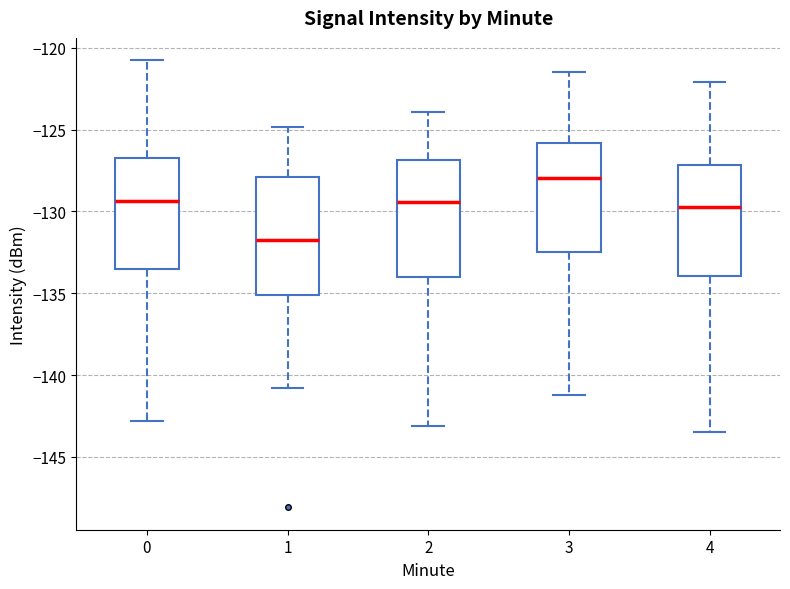

Which box has the lowest median line?

1